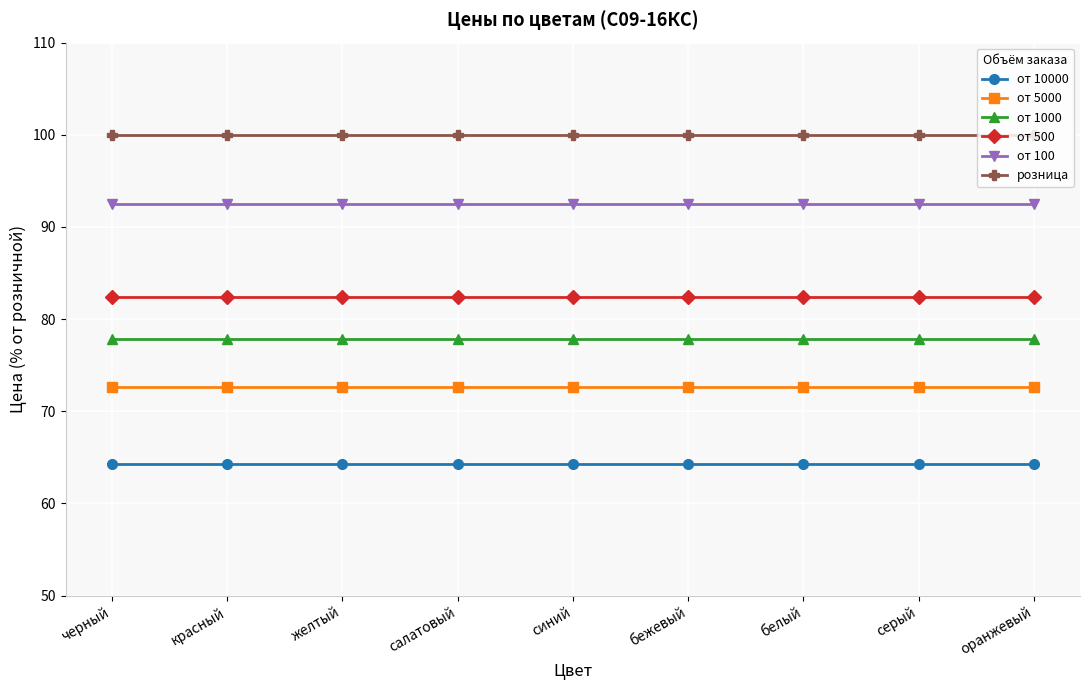

Reading left to right, what are all the values shown in this chart?

от 10000: 64.3	64.3	64.3	64.3	64.3	64.3	64.3	64.3	64.3
от 5000: 72.6	72.6	72.6	72.6	72.6	72.6	72.6	72.6	72.6
от 1000: 77.8	77.8	77.8	77.8	77.8	77.8	77.8	77.8	77.8
от 500: 82.4	82.4	82.4	82.4	82.4	82.4	82.4	82.4	82.4
от 100: 92.5	92.5	92.5	92.5	92.5	92.5	92.5	92.5	92.5
розница: 100.0	100.0	100.0	100.0	100.0	100.0	100.0	100.0	100.0